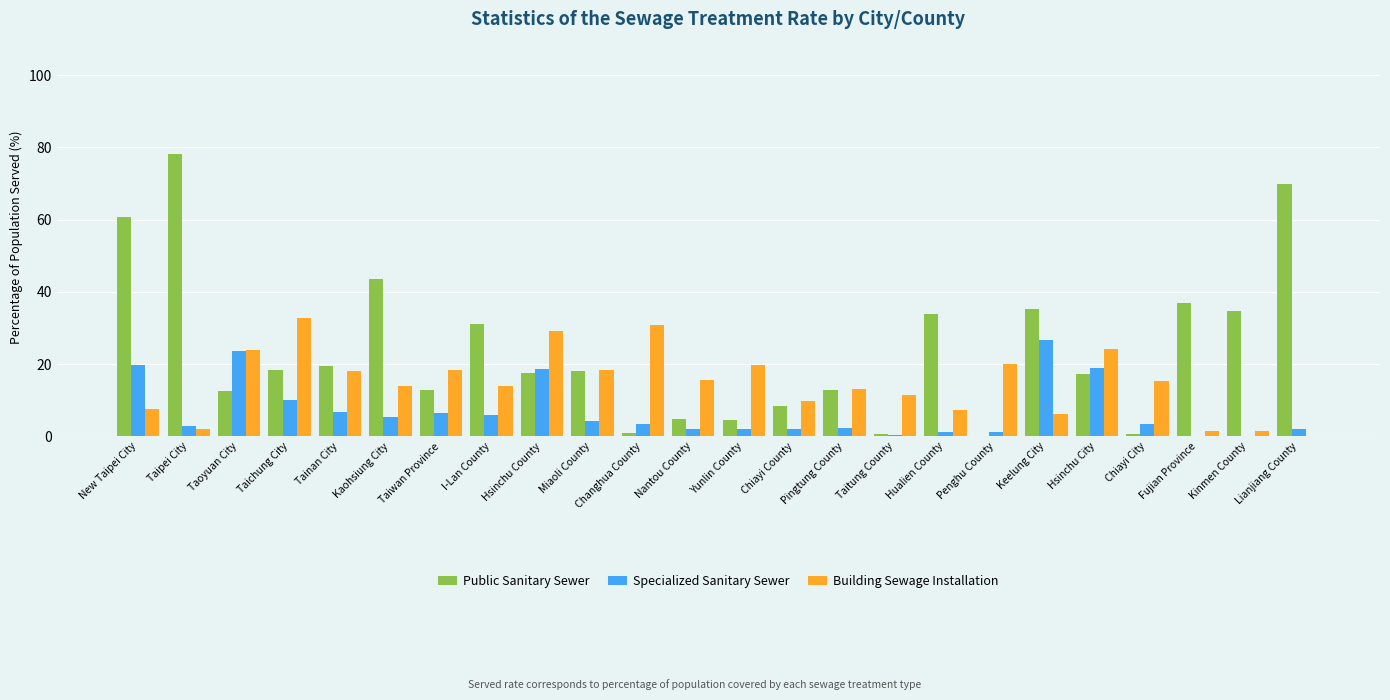

What is the sum of the Specialized Sanitary Sewer values at Changhua County and Fujian Province?

3.6